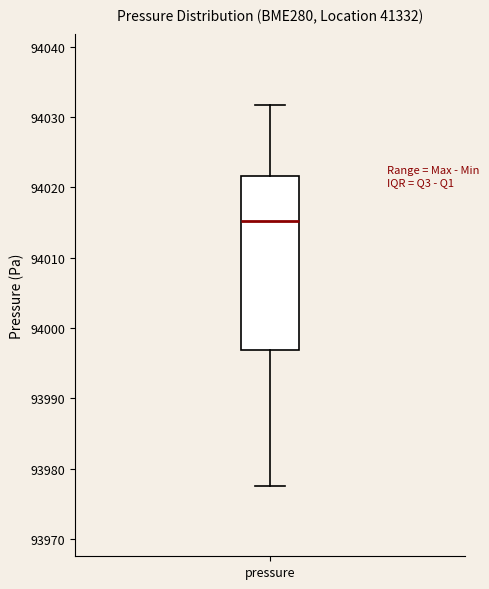

Where does the upper whisker of the box for pressure end on the y-axis? The values are not printed on the chart, so give them approximately, as read against the axis.

94032